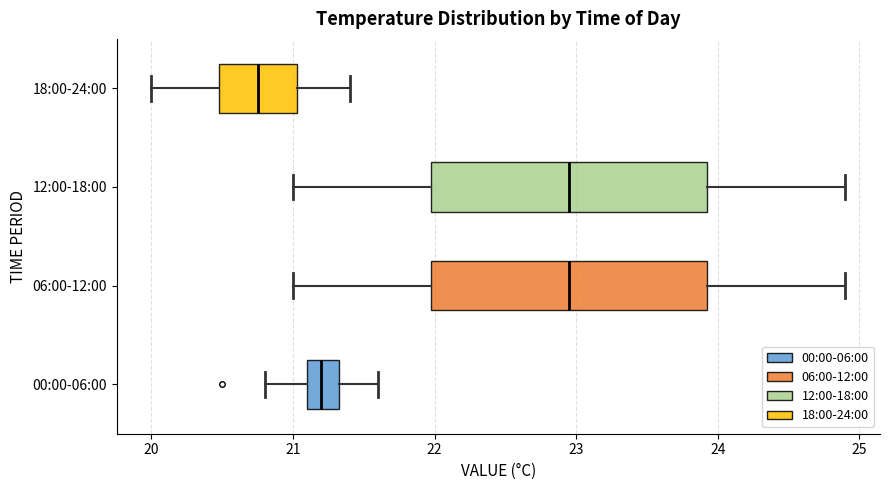

Where is the right edge of the box for 06:00-12:00 on the x-axis? The values are not printed on the chart, so give them approximately, as read against the axis.

23.9